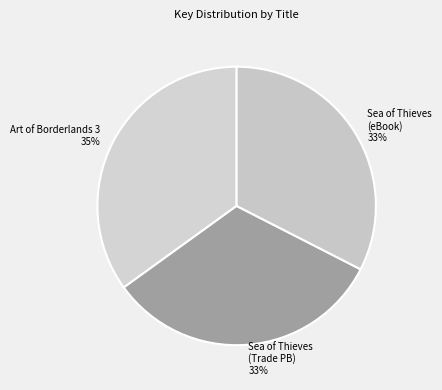

How many segments does this pie chart have?

3